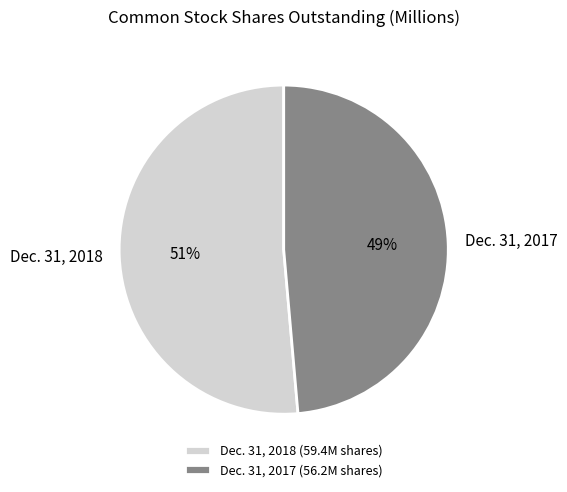

To the nearest percent, what percentage of the pie is Dec. 31, 2018?

51%